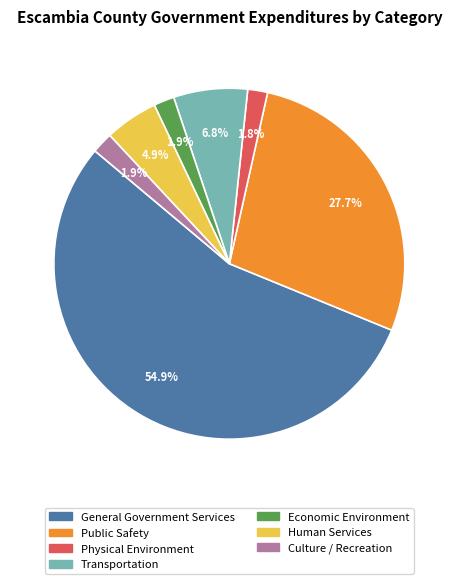

What percentage is NOT represented by Economic Environment?

98.1%